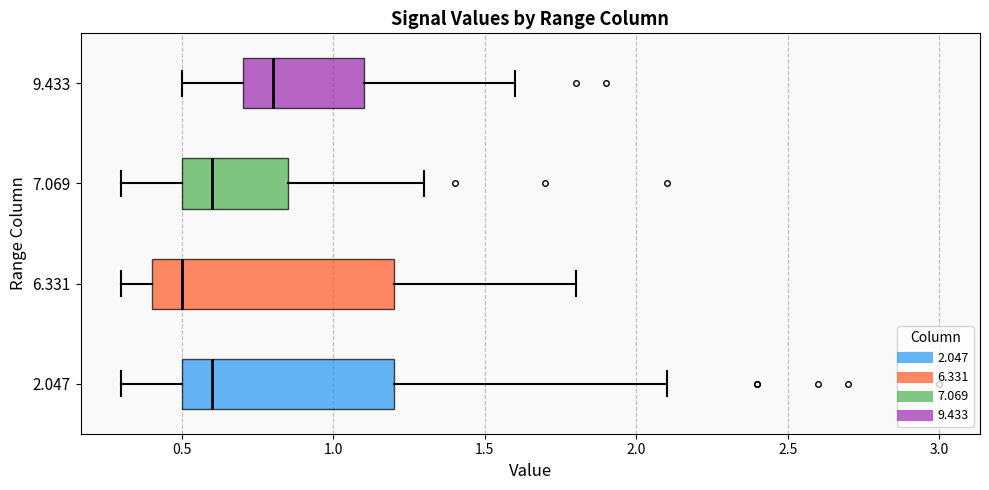

Which box is the widest, from its left edge to its right edge?

6.331